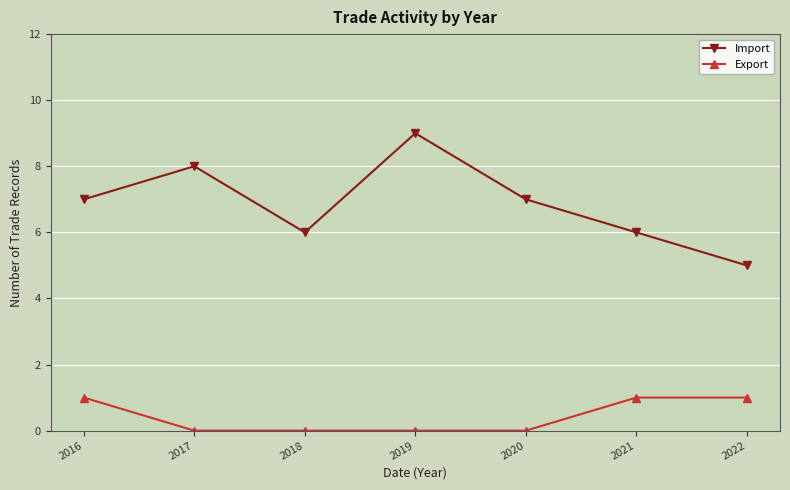

What is the average value of the Import series?

7